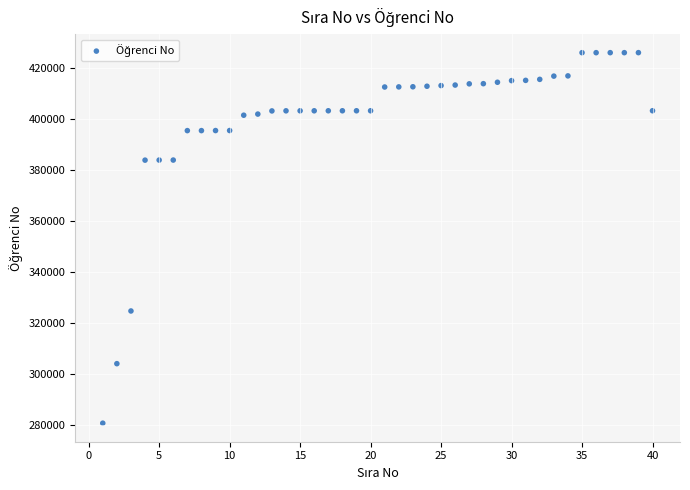

What is the range of Y values (max minus min)?

145238